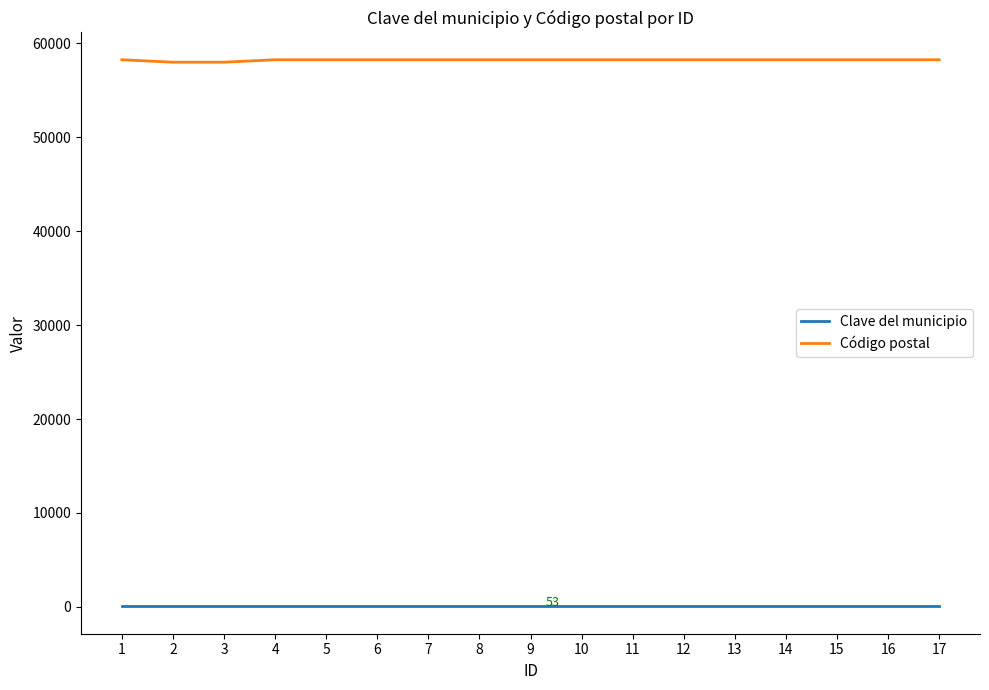

True or false: Código postal and Clave del municipio cross at least once.

False